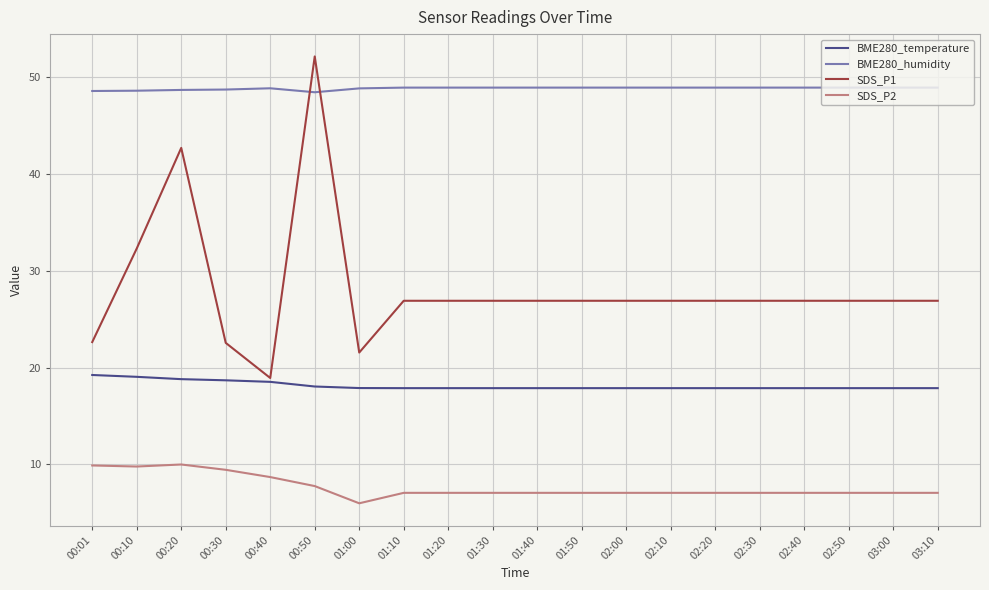

Rank the series by their average value, from highest to lowest.

BME280_humidity, SDS_P1, BME280_temperature, SDS_P2